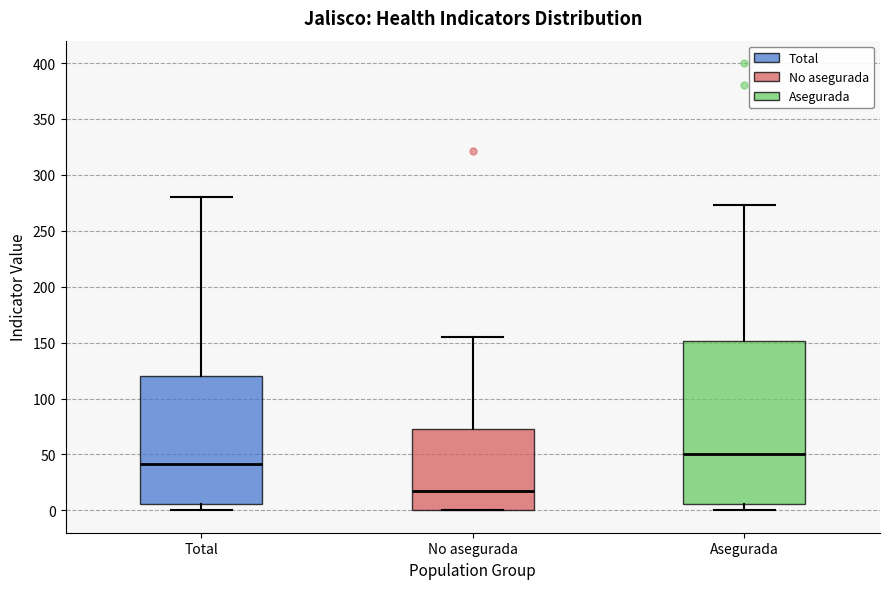

Which box is the tallest, from its lower edge to its upper edge?

Asegurada